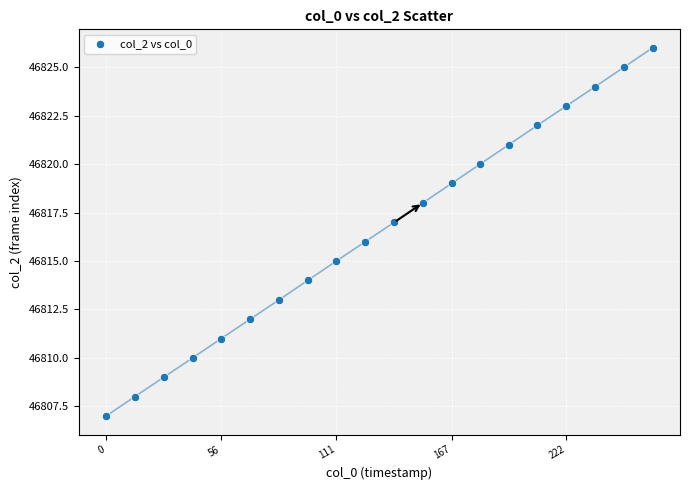

What is the range of Y values (max minus min)?

19